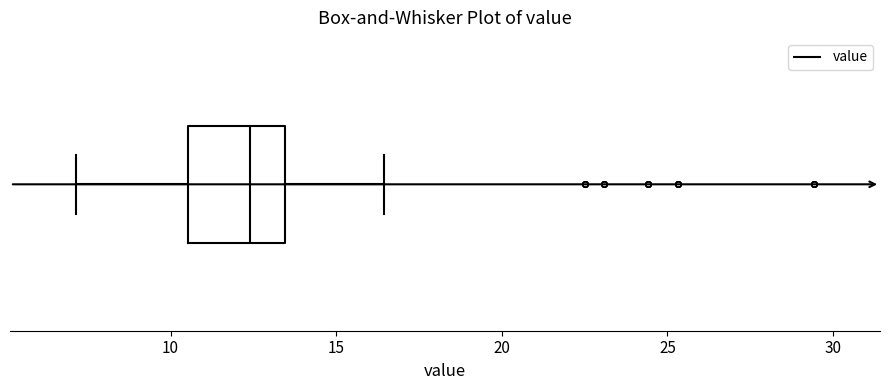

Transcribe this box plot: give where the median line is, the range the box spans, and where the two whiskers end, as read against the x-axis. The values are not printed on the chart, so give them approximately, as read against the axis.

median 12.5, box 10.5 to 13.5, whiskers 7.0 to 16.5